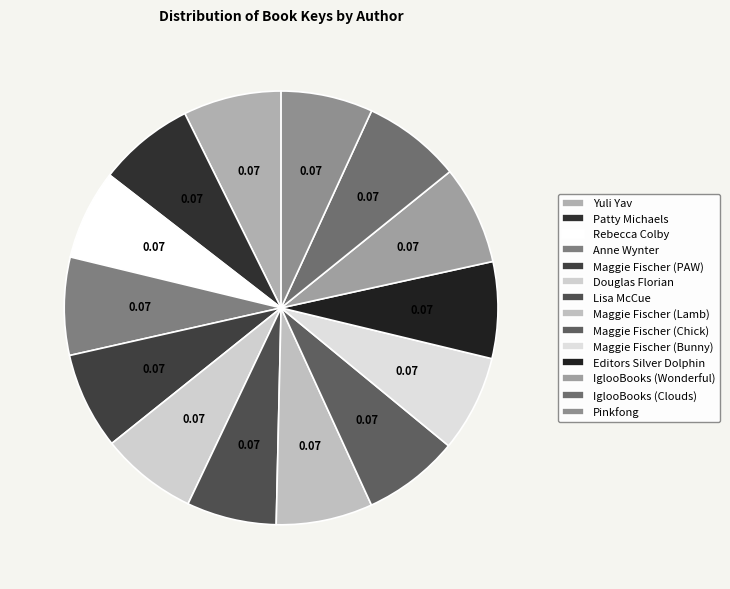

Which slice is the largest?

IglooBooks (Wonderful)